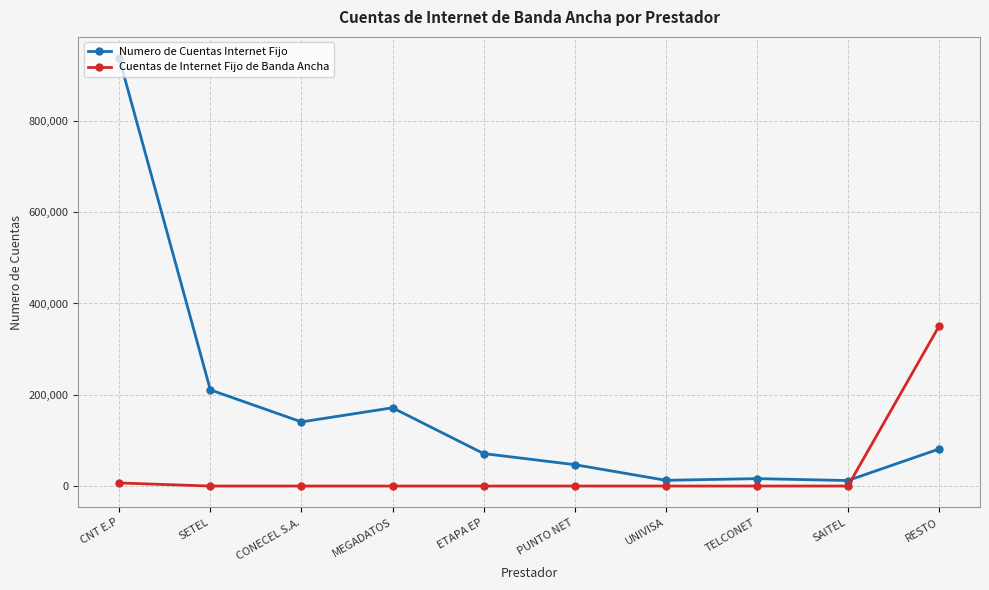

What is the difference between the second highest and minimum values in the Numero de Cuentas Internet Fijo series?

198625